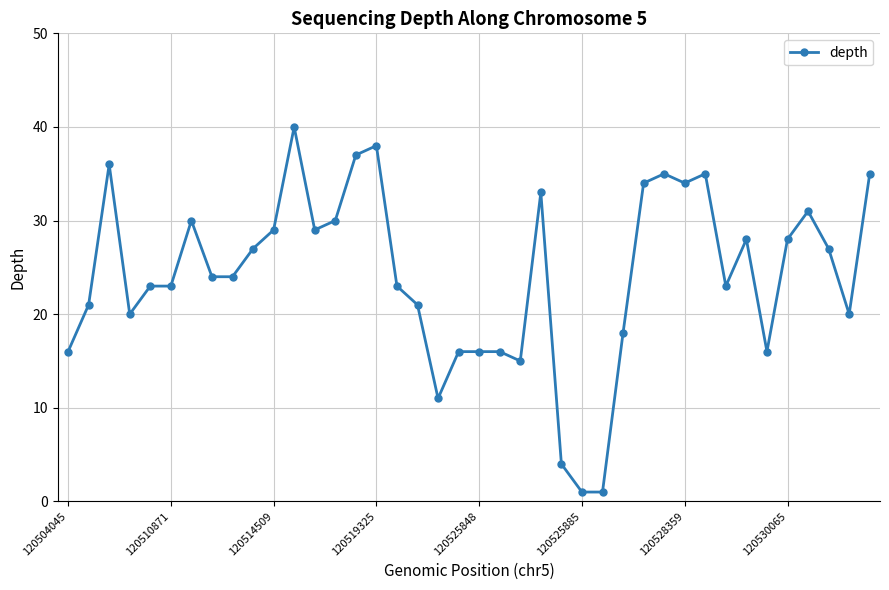

What is the difference between the maximum and minimum values?

39